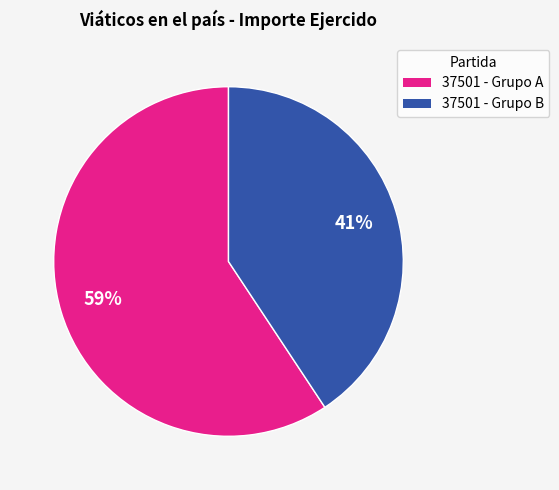

True or false: 37501 - Grupo B accounts for 30% of the total.

False